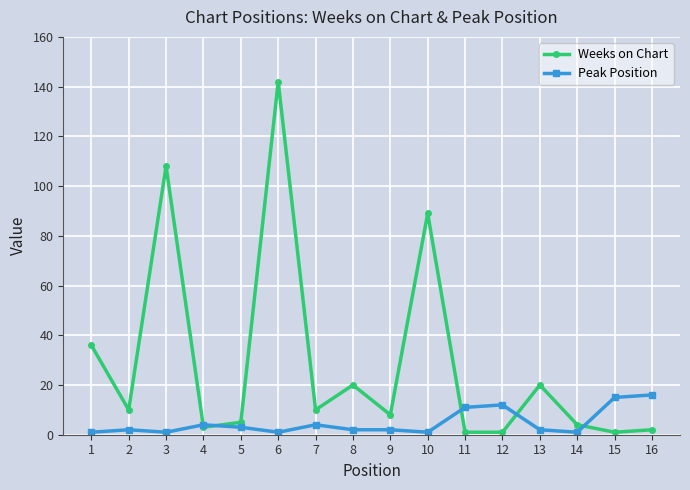

At which category does the chart reach its peak across all series?

6